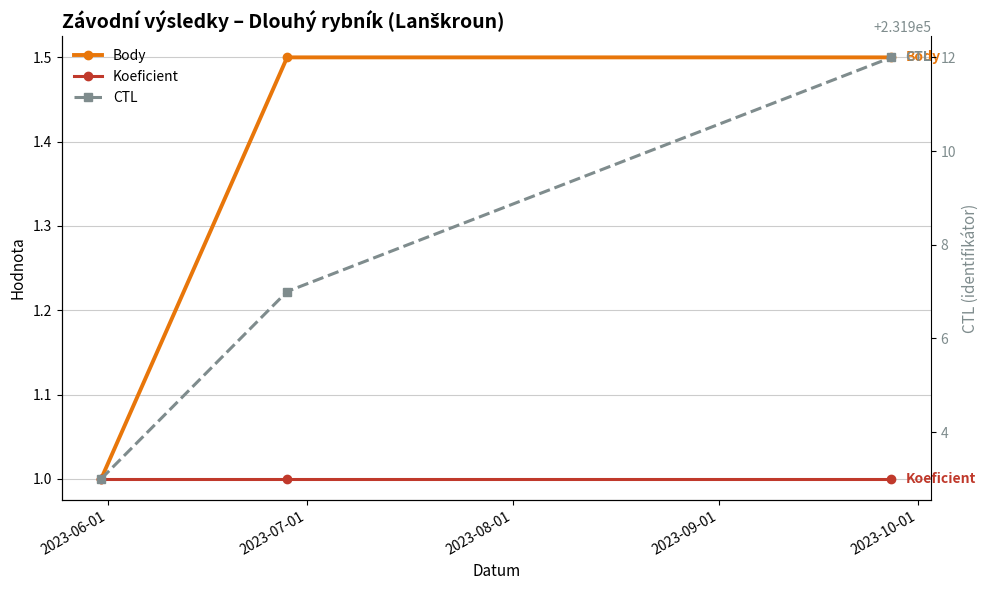

What is the minimum value for Body?

1.0